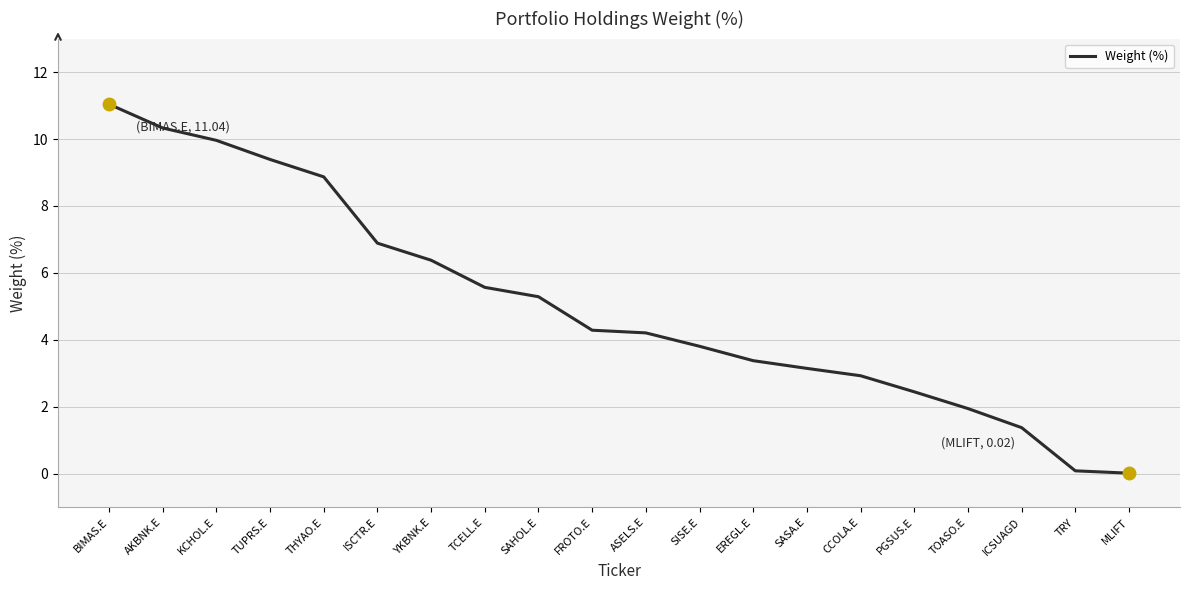

At which category does the chart reach its peak across all series?

BIMAS.E